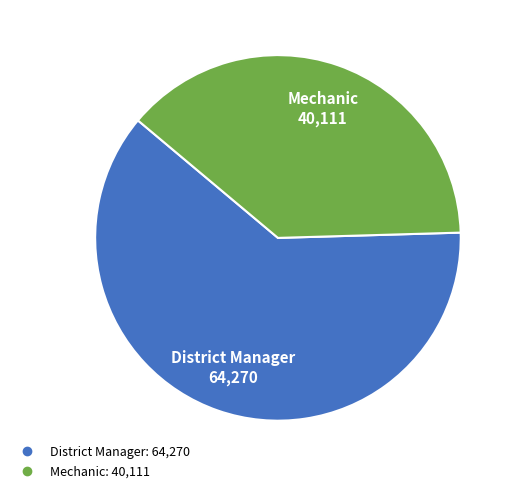

Does any single category account for the majority?

Yes